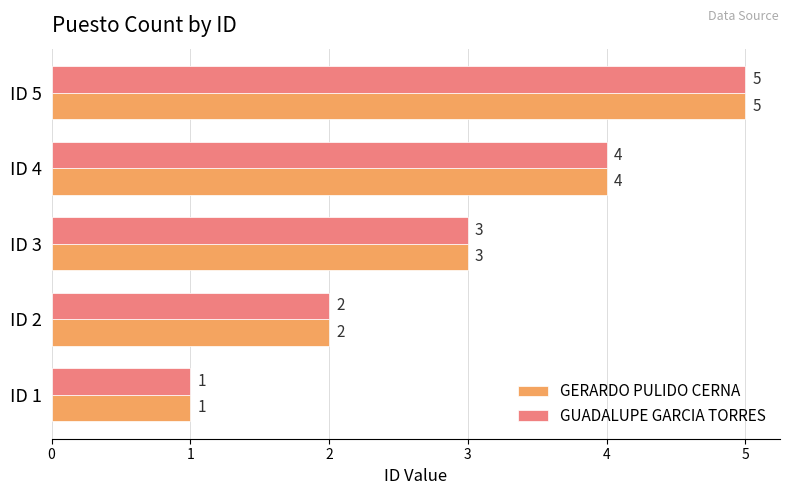

What is the total value across all series at ID 5?

10